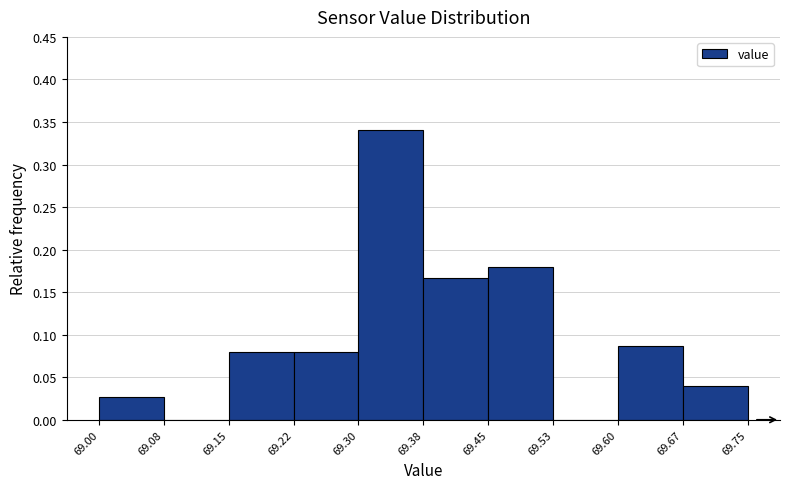

Reading left to right, list every bar in this chart as the range it spans on the x-axis followed by its height. The values are not printed on the chart, so give them approximately, as read against the axis.

69.00 to 69.08: 0.025
69.08 to 69.15: 0
69.15 to 69.22: 0.080
69.22 to 69.30: 0.080
69.30 to 69.38: 0.340
69.38 to 69.45: 0.165
69.45 to 69.53: 0.180
69.53 to 69.60: 0
69.60 to 69.67: 0.085
69.67 to 69.75: 0.040